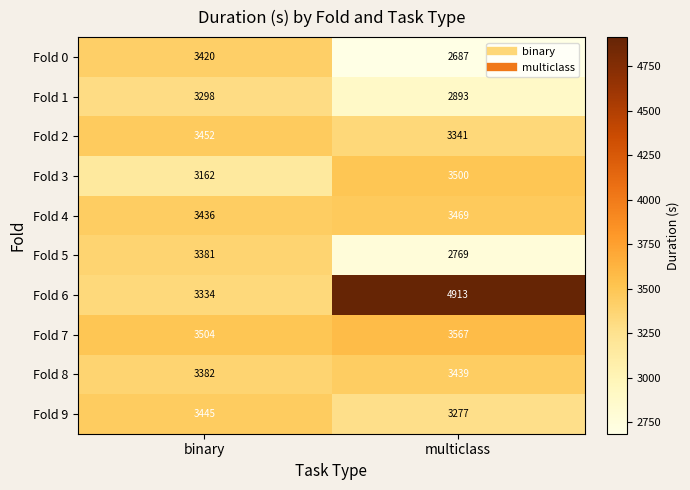

Reading left to right, transcribe all the data shown in this chart.

Fold 0: 3420	2687
Fold 1: 3298	2893
Fold 2: 3452	3341
Fold 3: 3162	3500
Fold 4: 3436	3469
Fold 5: 3381	2769
Fold 6: 3334	4913
Fold 7: 3504	3567
Fold 8: 3382	3439
Fold 9: 3445	3277